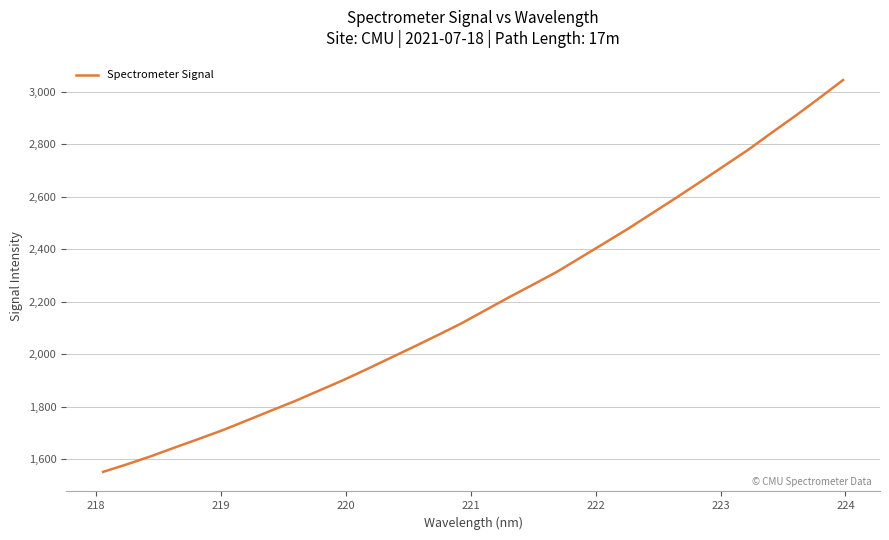

How many values exceed 2167?

16